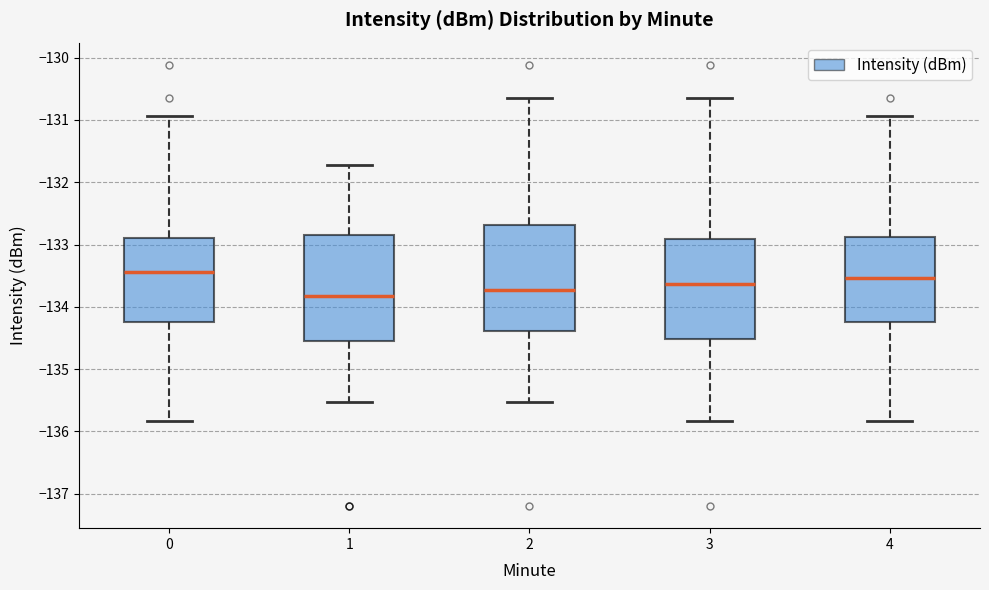

Reading left to right, transcribe this box plot: for each box, give where its median line is, the range the box spans, and where its two whiskers end, as read against the y-axis. The values are not printed on the chart, so give them approximately, as read against the axis.

0: median -133.4, box -134.2 to -132.9, whiskers -135.8 to -130.9
1: median -133.8, box -134.5 to -132.9, whiskers -135.5 to -131.7
2: median -133.7, box -134.4 to -132.7, whiskers -135.5 to -130.6
3: median -133.6, box -134.5 to -132.9, whiskers -135.8 to -130.6
4: median -133.5, box -134.2 to -132.9, whiskers -135.8 to -130.9